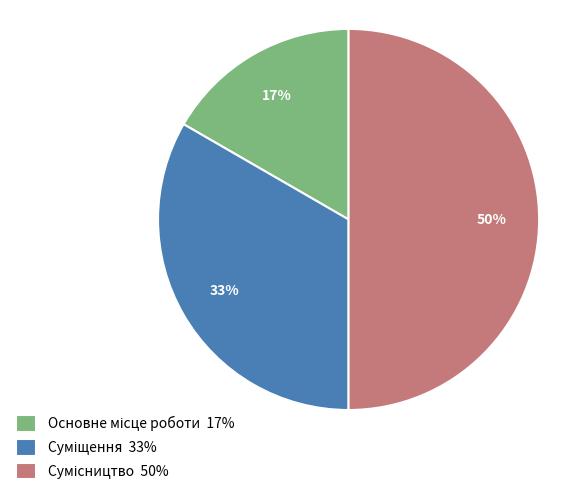

How many segments does this pie chart have?

3